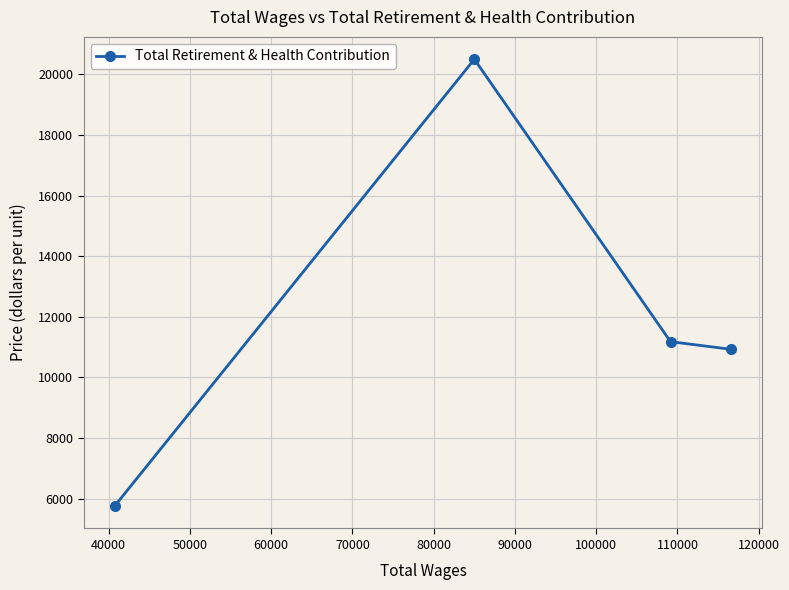

What is the value of the 4th point from the left?

10925